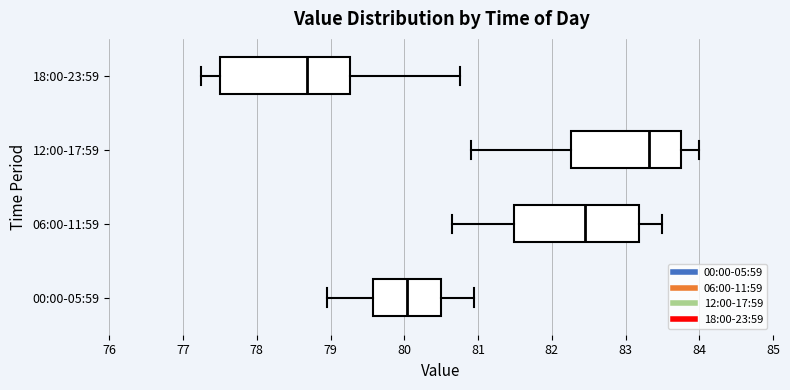

Reading bottom to top, read every box against the x-axis: the position of its median line, the range the box covers, and the ends of its whiskers. The values are not printed on the chart, so give them approximately, as read against the axis.

00:00-05:59: median 80.0, box 79.6 to 80.5, whiskers 79.0 to 80.9
06:00-11:59: median 82.5, box 81.5 to 83.2, whiskers 80.7 to 83.5
12:00-17:59: median 83.3, box 82.3 to 83.8, whiskers 80.9 to 84.0
18:00-23:59: median 78.7, box 77.5 to 79.3, whiskers 77.2 to 80.8